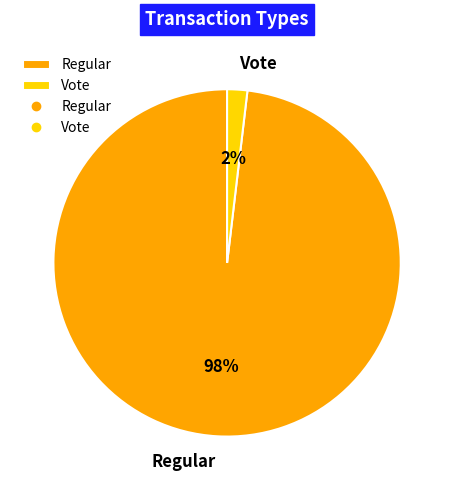

What is the majority slice?

Regular